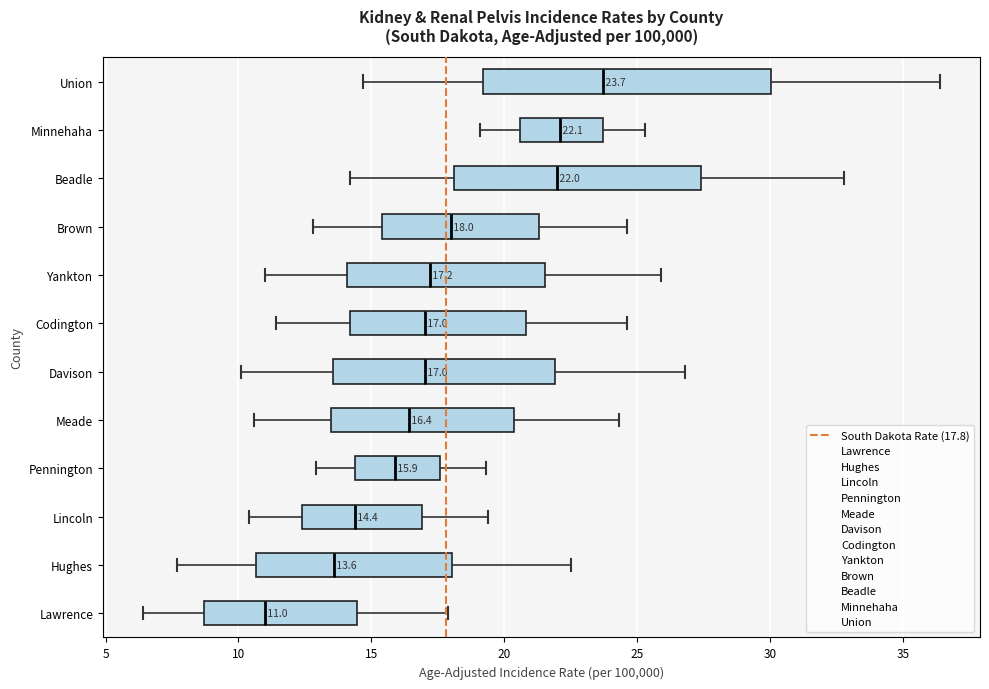

Which box is the widest, from its left edge to its right edge?

Union